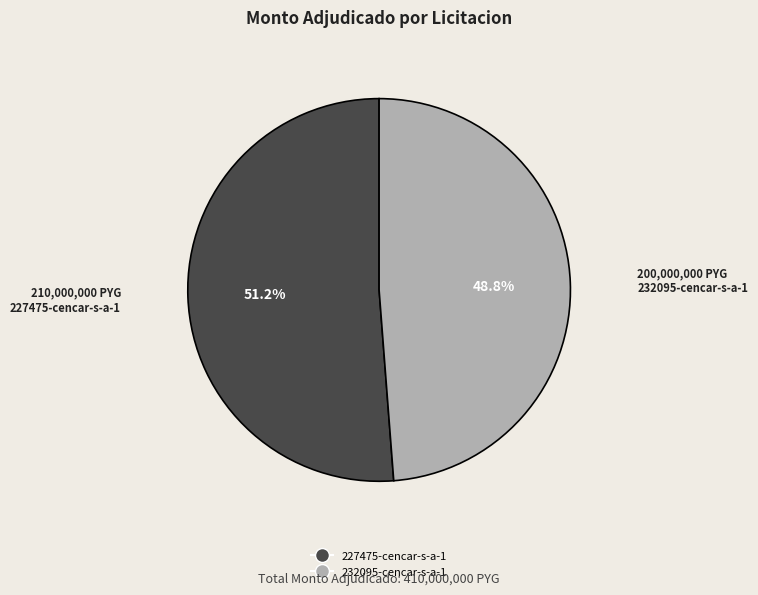

Rank the categories by value from highest to lowest.

227475-cencar-s-a-1, 232095-cencar-s-a-1